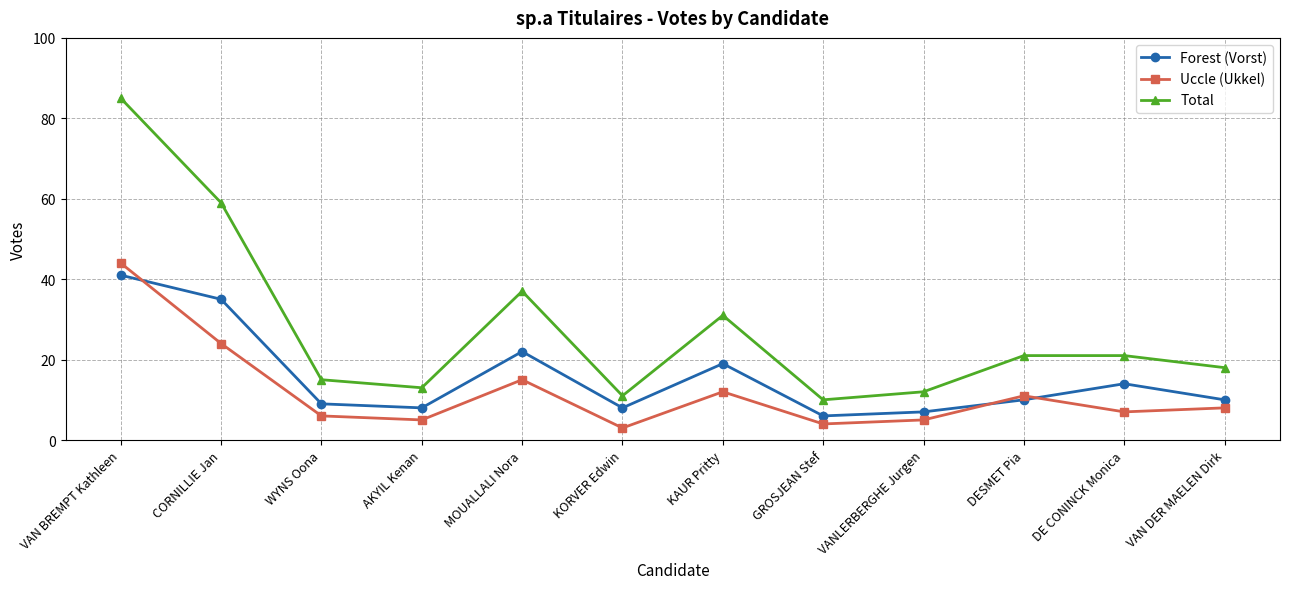

What are all the series names shown in the legend?

Forest (Vorst), Uccle (Ukkel), Total